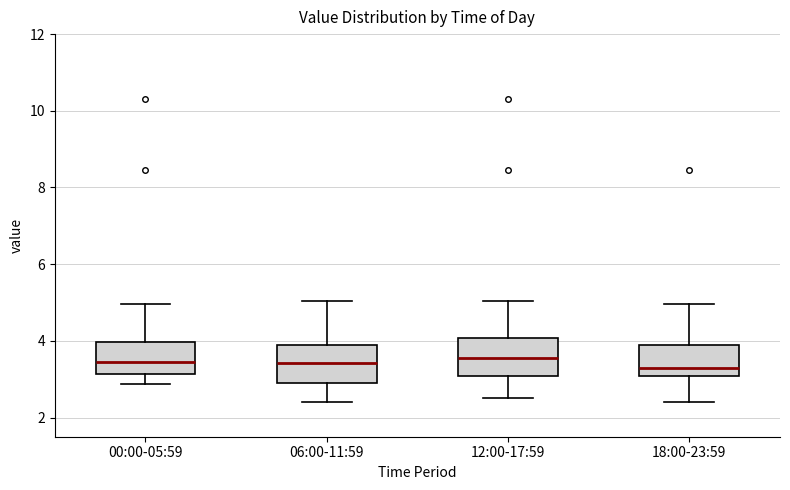

Reading left to right, read every box against the y-axis: the position of its median line, the range the box covers, and the ends of its whiskers. The values are not printed on the chart, so give them approximately, as read against the axis.

00:00-05:59: median 3.4, box 3.2 to 4.0, whiskers 2.8 to 5.0
06:00-11:59: median 3.4, box 2.8 to 4.0, whiskers 2.4 to 5.0
12:00-17:59: median 3.6, box 3.0 to 4.0, whiskers 2.6 to 5.0
18:00-23:59: median 3.2, box 3.0 to 4.0, whiskers 2.4 to 5.0